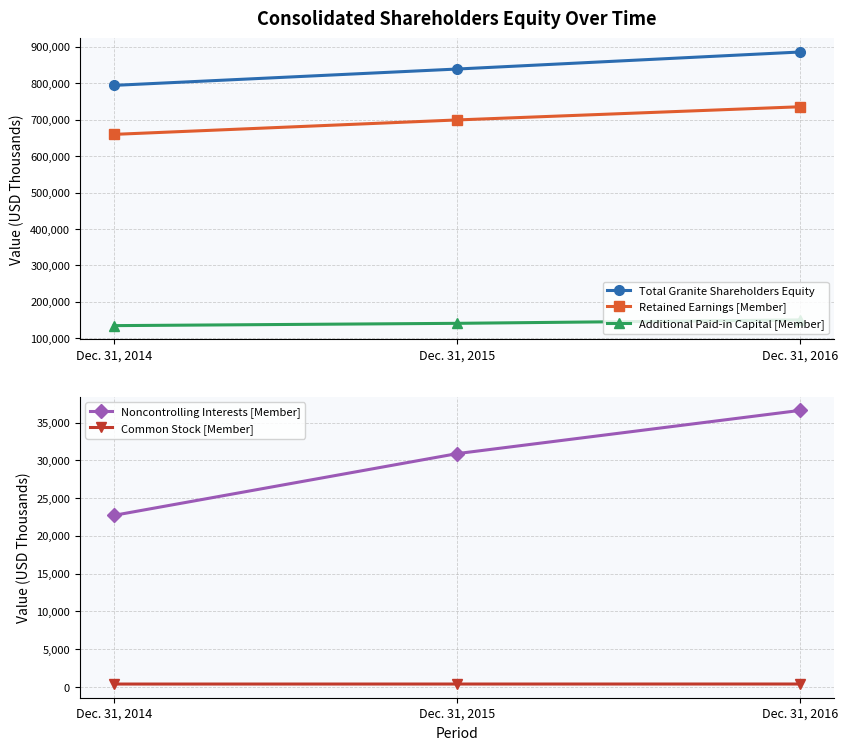

Read the Retained Earnings [Member] value at Dec. 31, 2016, to the nearest 10.

735630